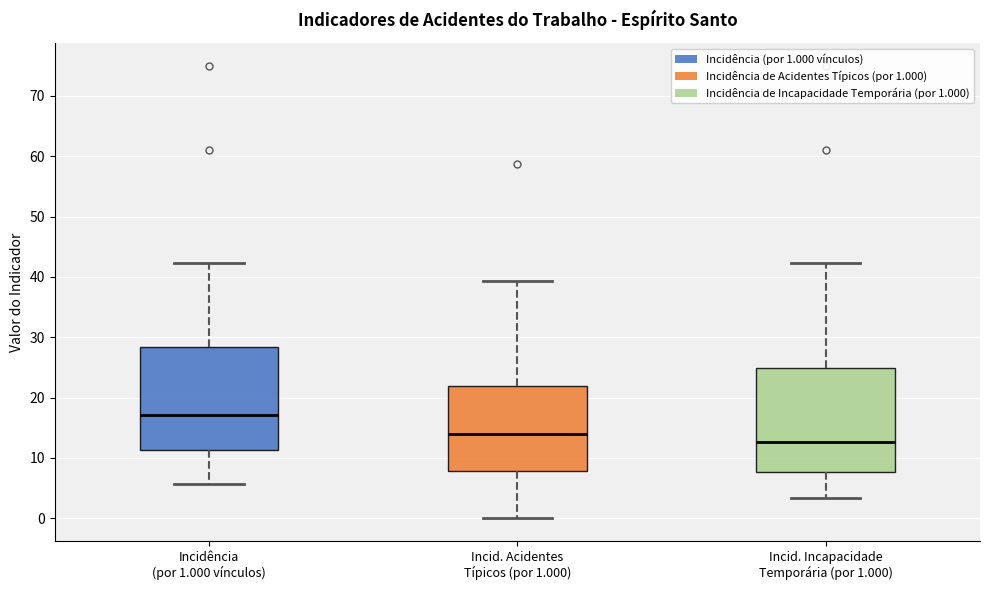

Which box's median line is the highest?

Incidência (por 1.000 vínculos)